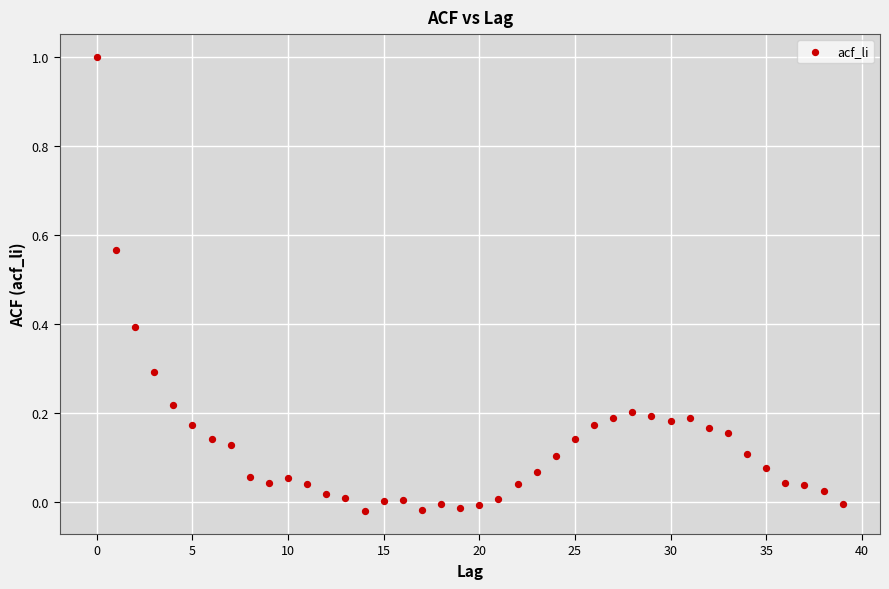

What is the range of Y values (max minus min)?

1.0